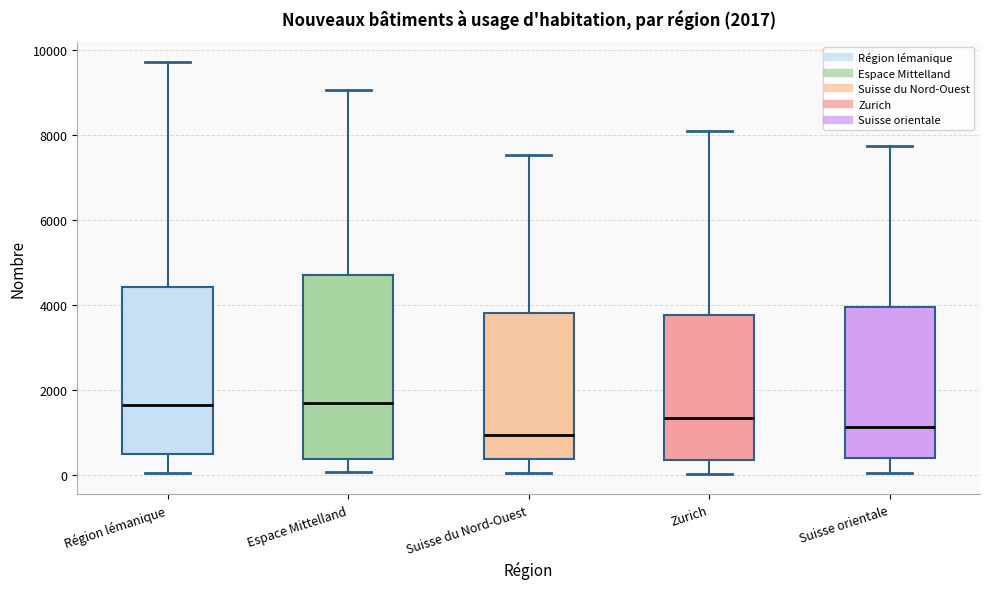

Comparing the boxes themselves (not the whiskers), which one is the tallest?

Espace Mittelland